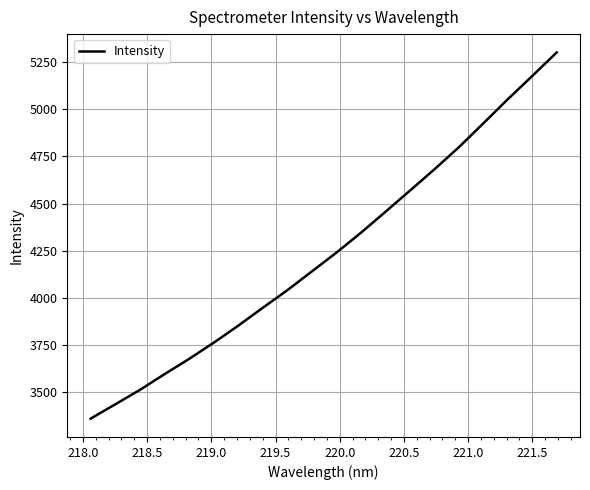

What is the maximum value shown in the chart?

5302.3